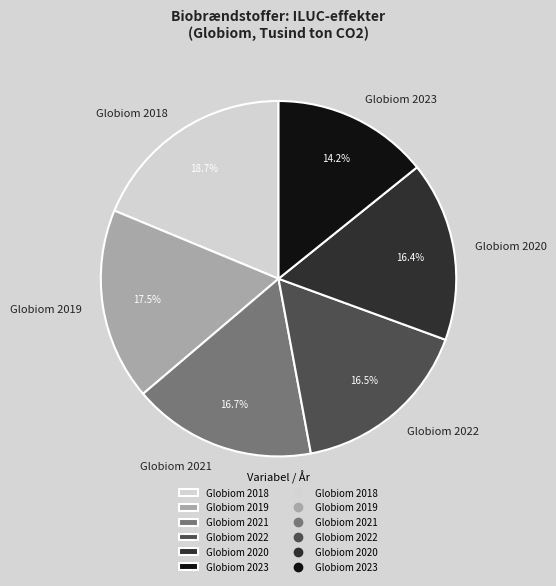

To the nearest percent, what percentage of the pie is Globiom 2020?

16%